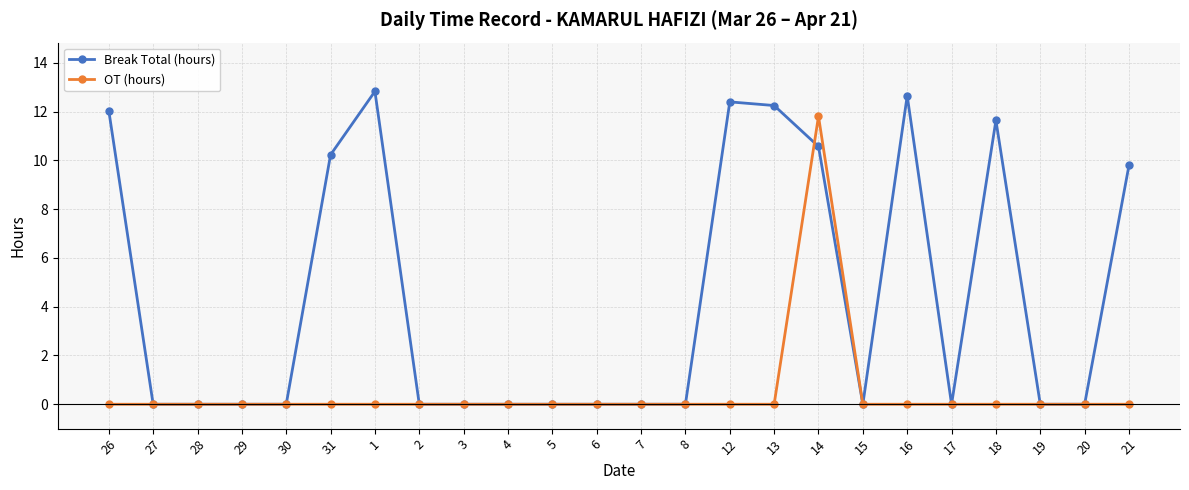

What is the maximum value for OT (hours)?

11.8